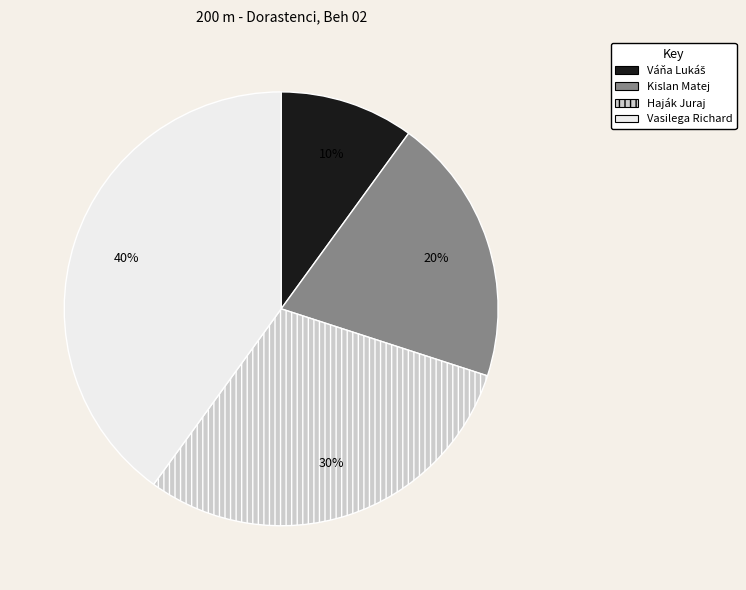

Is the sum of Vasilega Richard and Haják Juraj greater than half?

Yes